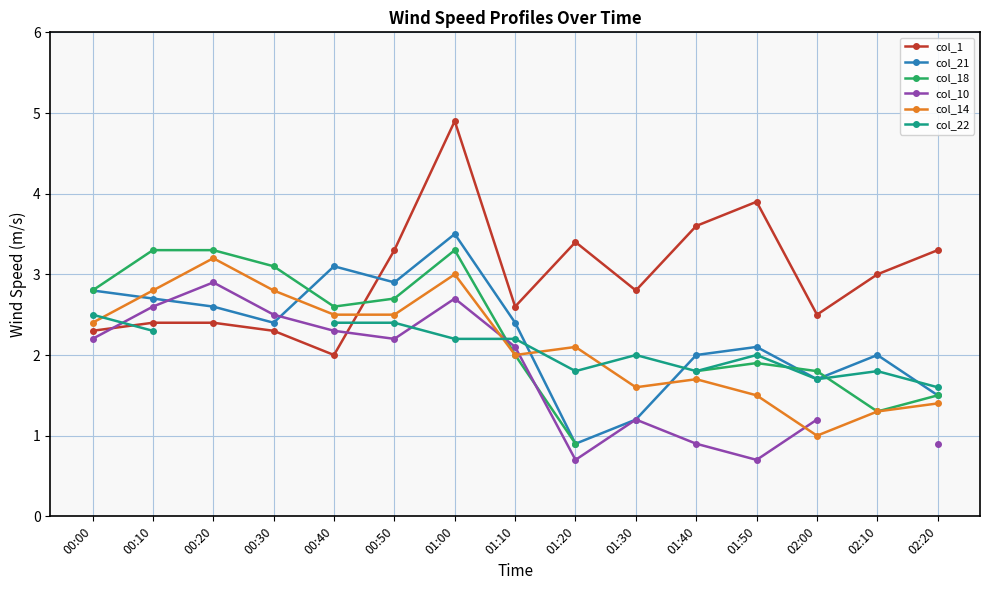

What is the total value across all series at 00:10?

16.1